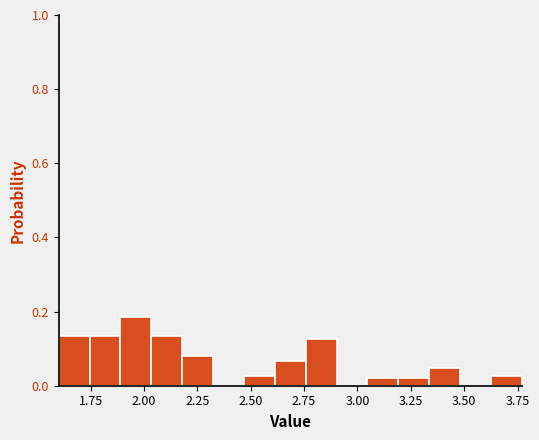

Read against the x-axis, roughly where is the centre of the tallest bar?

1.95